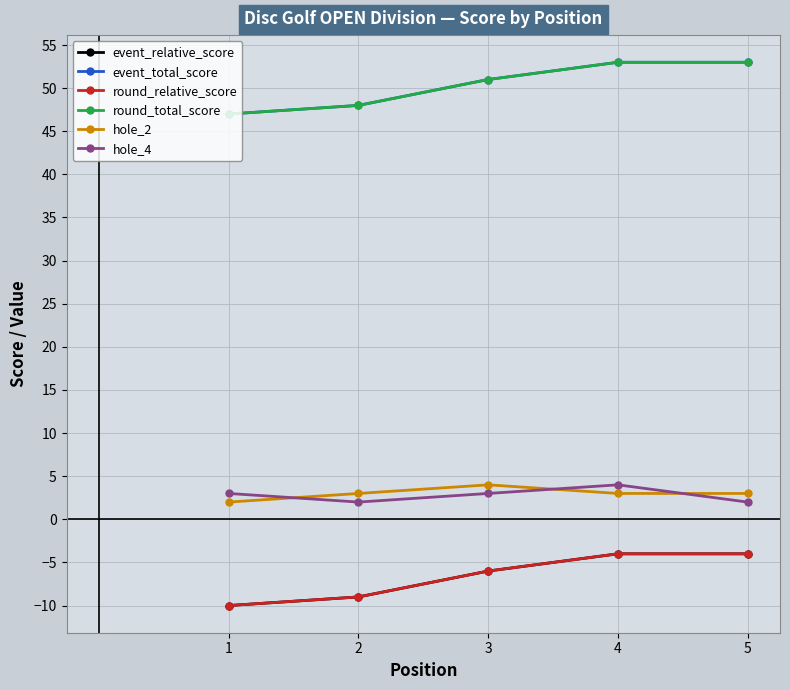

Is this an area chart (filled region under the line)?

No